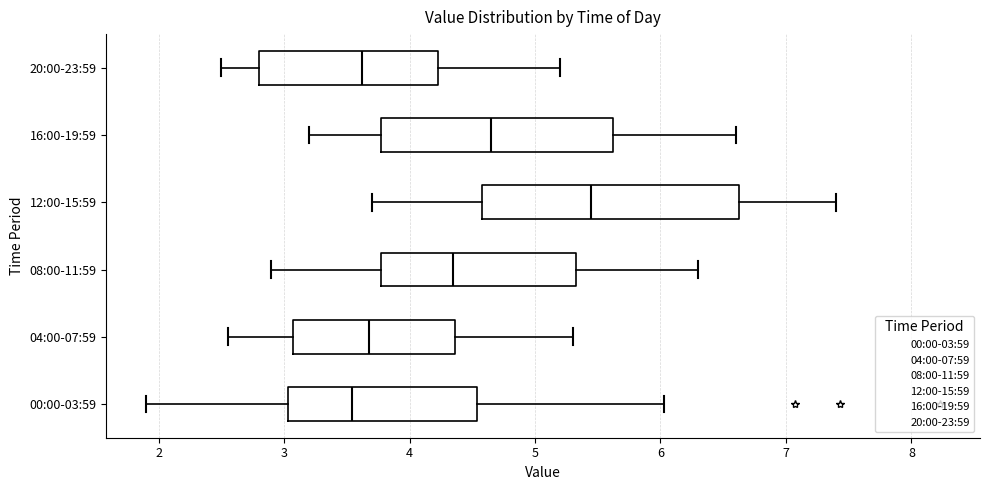

Reading bottom to top, transcribe this box plot: for each box, give where its median line is, the range the box spans, and where its two whiskers end, as read against the x-axis. The values are not printed on the chart, so give them approximately, as read against the axis.

00:00-03:59: median 3.5, box 3.0 to 4.5, whiskers 1.9 to 6.0
04:00-07:59: median 3.7, box 3.1 to 4.4, whiskers 2.6 to 5.3
08:00-11:59: median 4.4, box 3.8 to 5.3, whiskers 2.9 to 6.3
12:00-15:59: median 5.5, box 4.6 to 6.6, whiskers 3.7 to 7.4
16:00-19:59: median 4.7, box 3.8 to 5.6, whiskers 3.2 to 6.6
20:00-23:59: median 3.6, box 2.8 to 4.2, whiskers 2.5 to 5.2